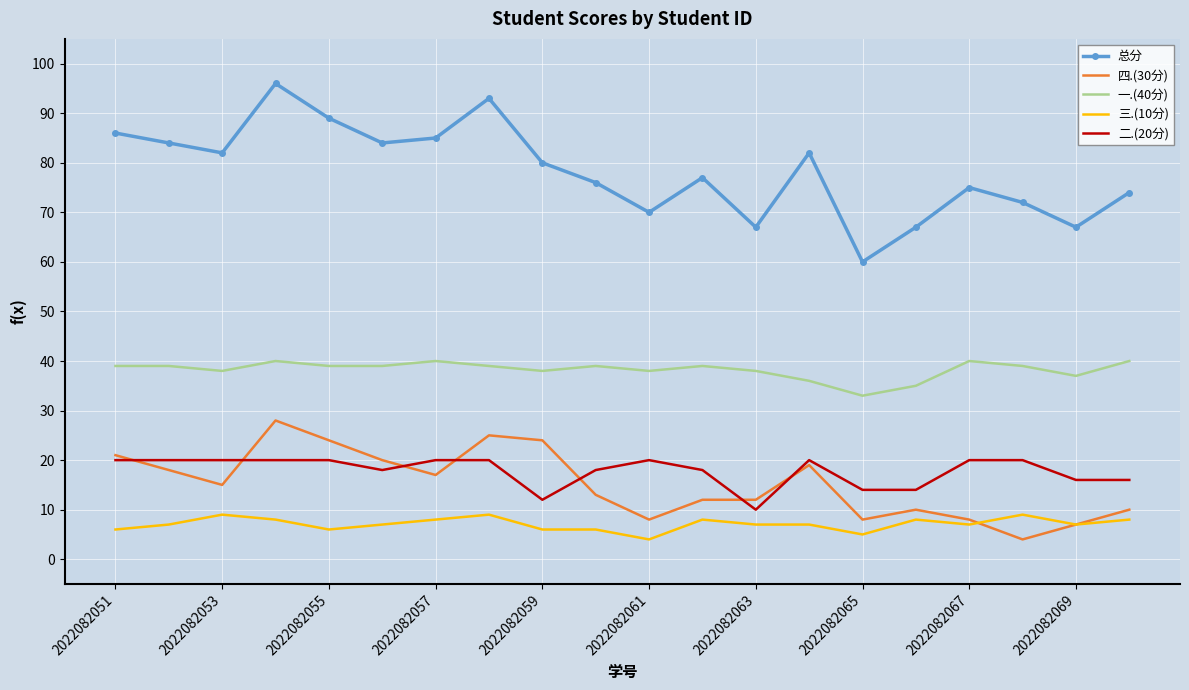

How many categories are shown in the chart?

20